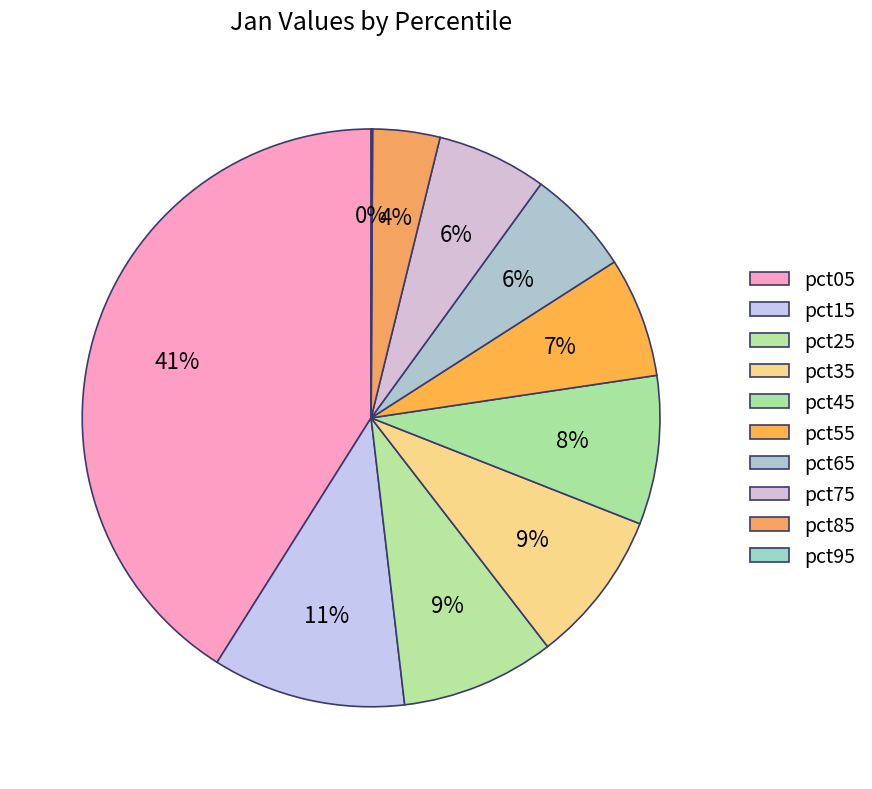

Is it true that pct95 is 0% of the pie?

True